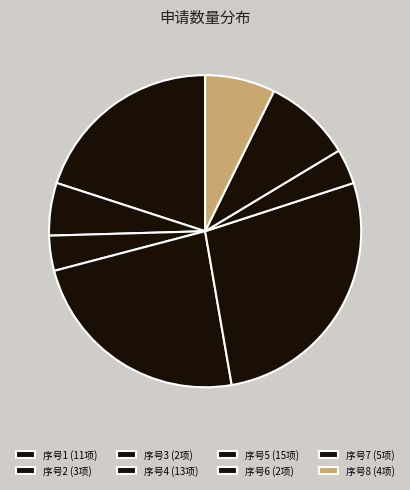

How many segments does this pie chart have?

8